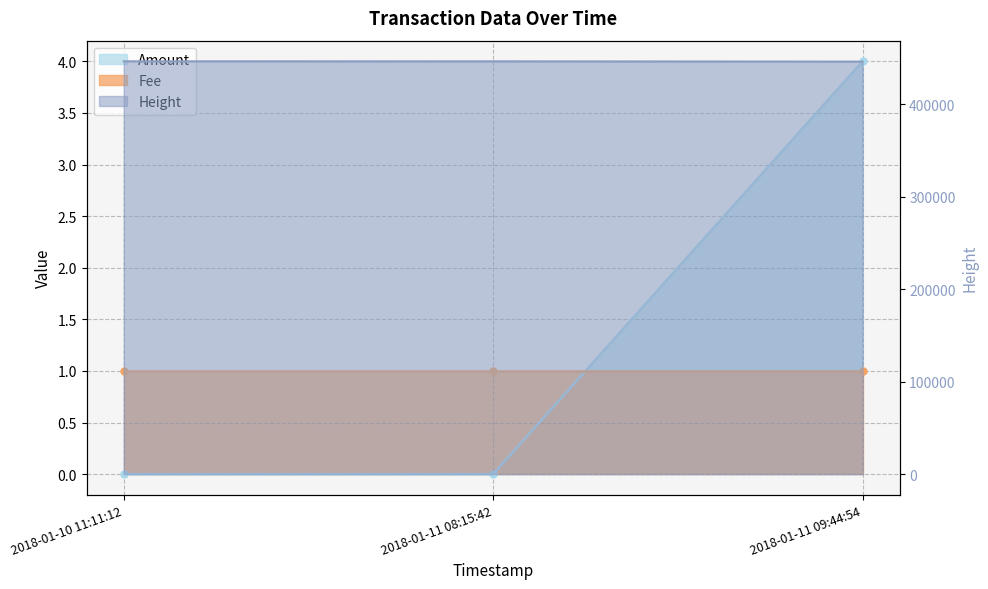

Reading left to right, transcribe all the data shown in this chart.

Height: 446217	446189	445889
Amount: 0	0	4